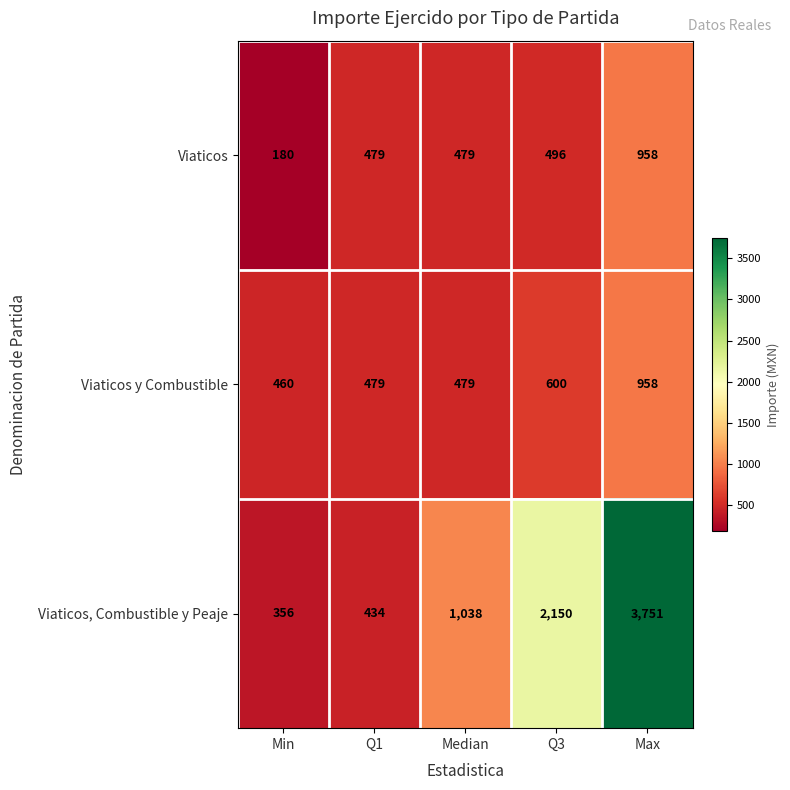

What is the sum of all Viaticos values?

2592